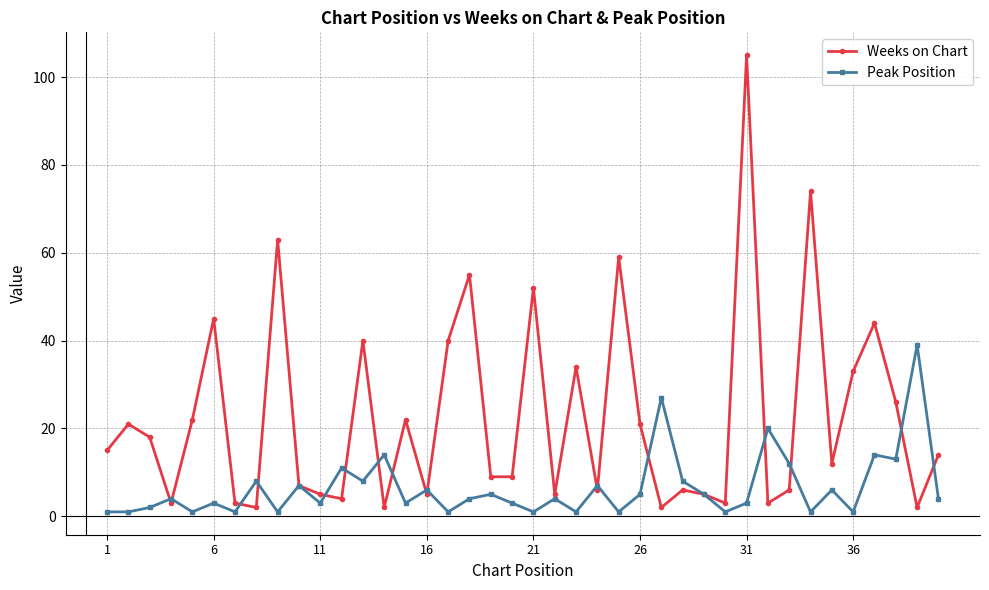

Which series has the largest total across all categories?

Weeks on Chart